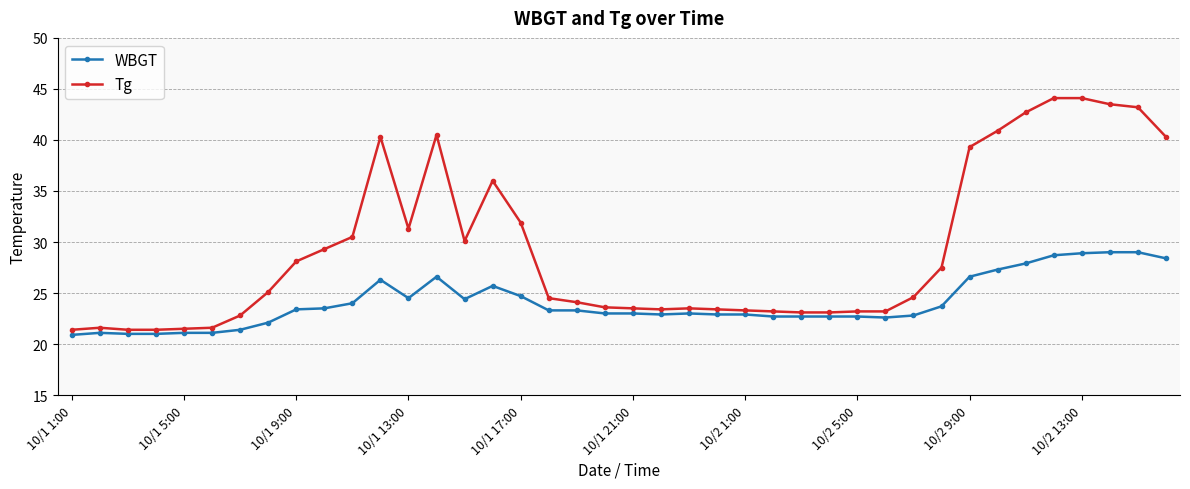

Which series has the widest spread of values?

Tg